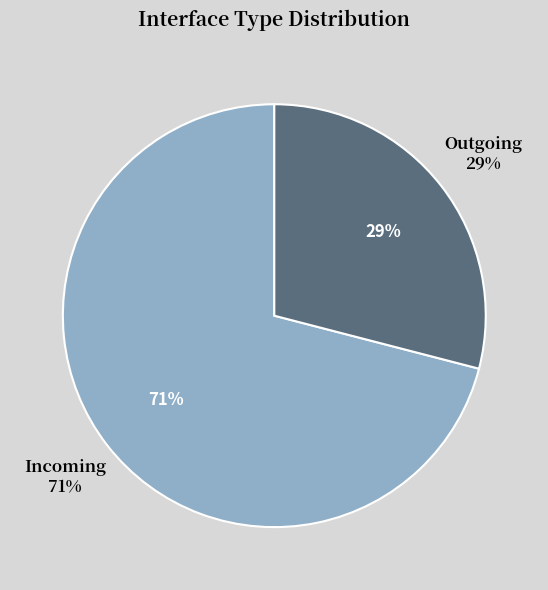

How many segments does this pie chart have?

2